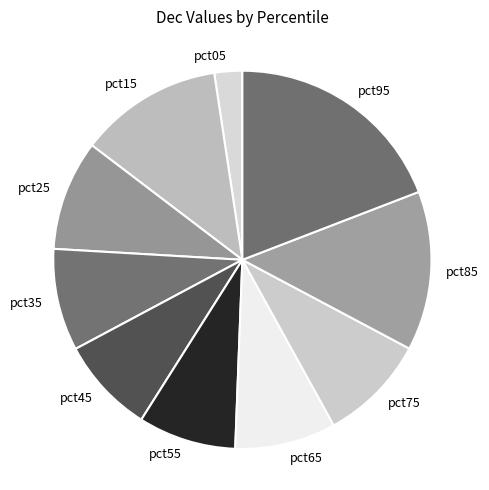

True or false: pct95 accounts for 28% of the total.

False